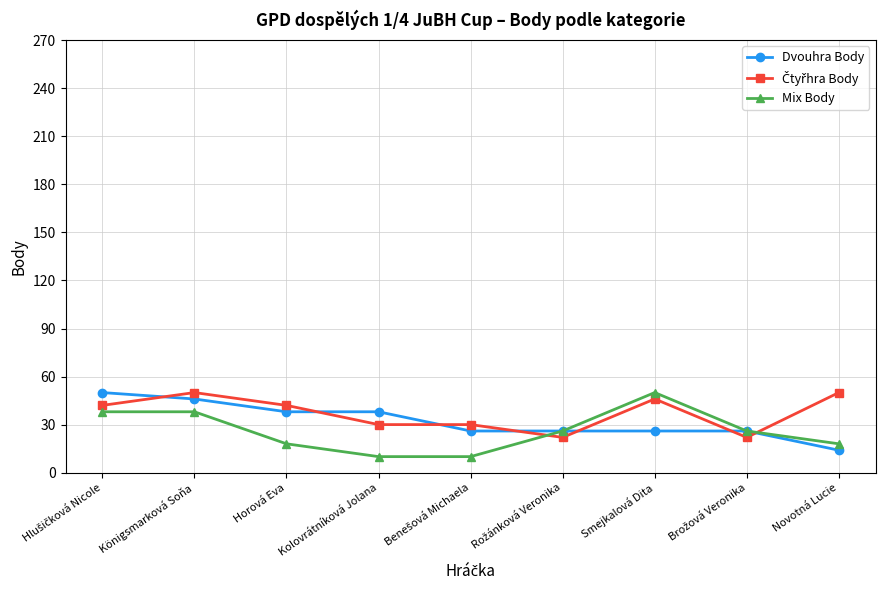

What is the value of the Mix Body point at the 6th from the left?

26